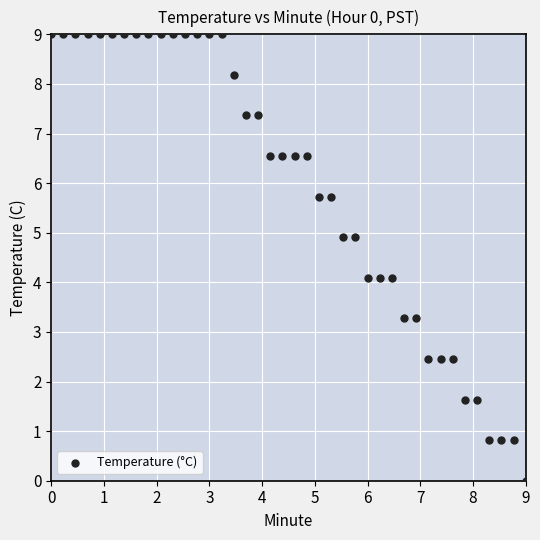

What is the range of X values (max minus min)?

9.0